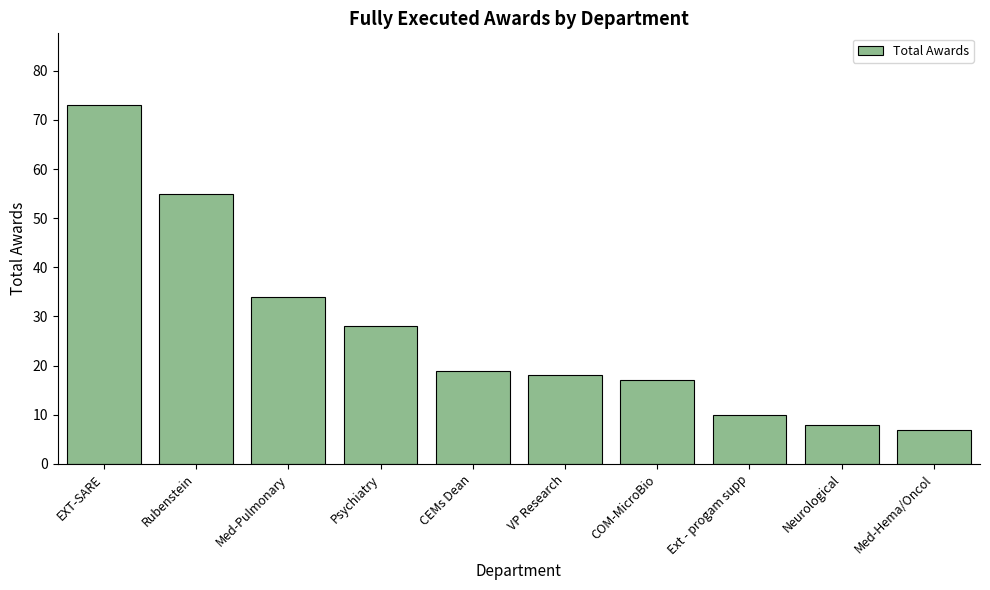

Does the chart contain any negative values?

No